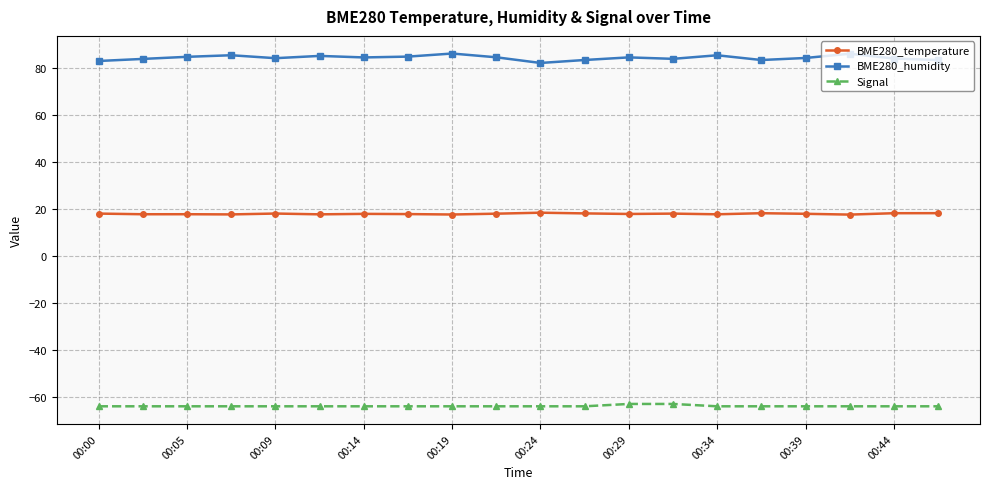

What is the value of the BME280_temperature point at the 1st from the left?

17.9